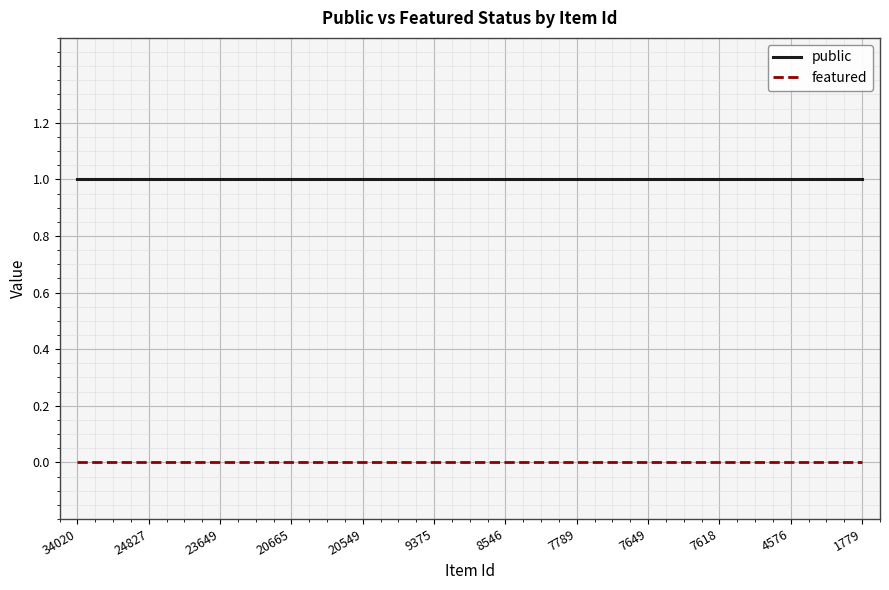

True or false: public and featured cross at least once.

False